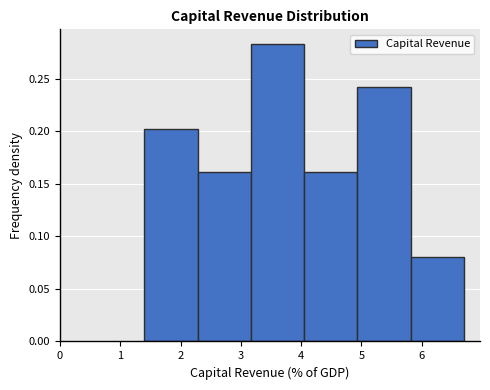

Which range on the x-axis has the tallest bar?

3.2 to 4.1